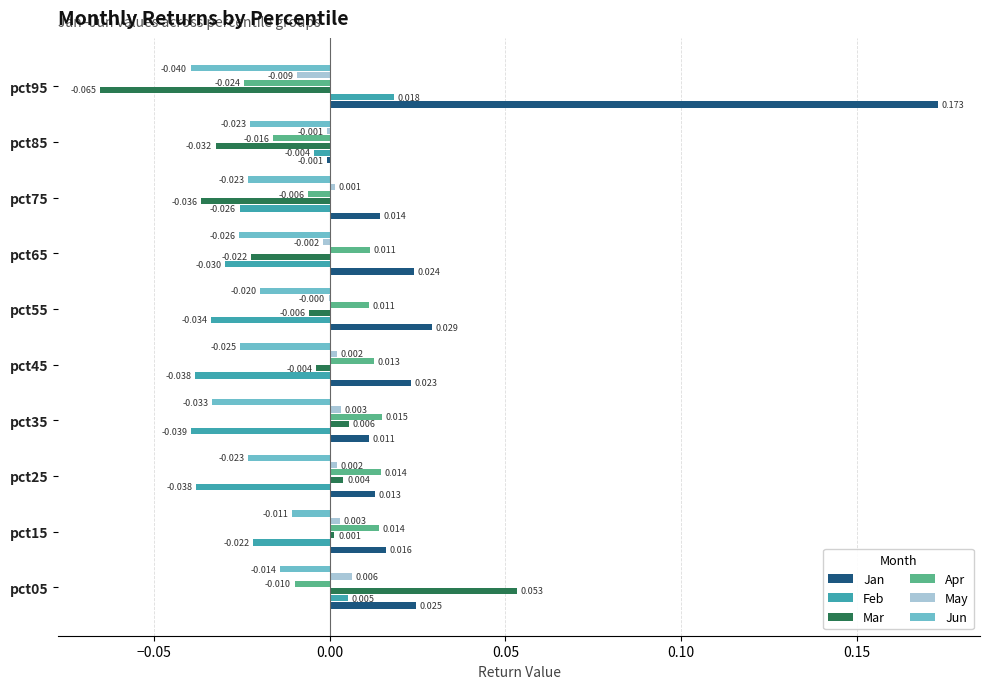

Between pct25 and pct75, which series saw the biggest shift?

Mar